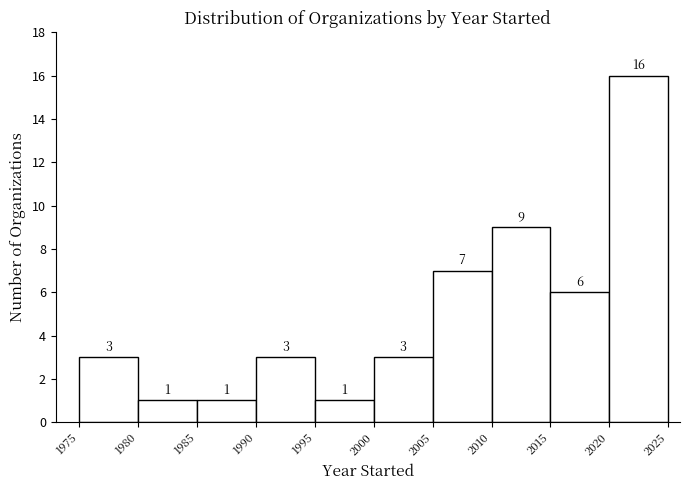

Which range on the x-axis has the tallest bar?

2020 to 2025